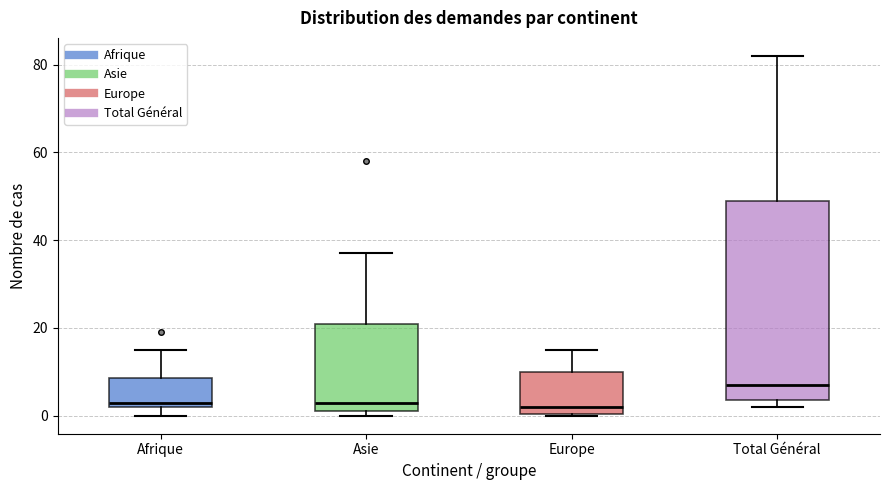

Where is the upper edge of the box for Asie on the y-axis? The values are not printed on the chart, so give them approximately, as read against the axis.

22